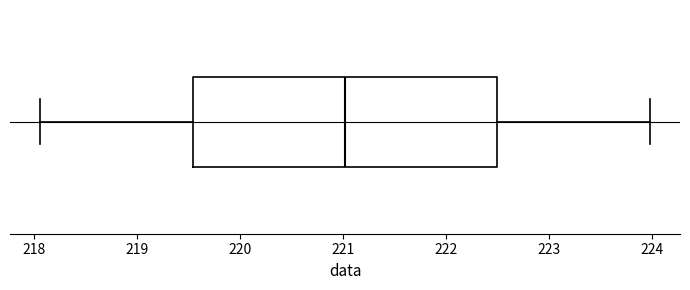

Transcribe this box plot: give where the median line is, the range the box spans, and where the two whiskers end, as read against the x-axis. The values are not printed on the chart, so give them approximately, as read against the axis.

median 221.0, box 219.5 to 222.5, whiskers 218.1 to 224.0